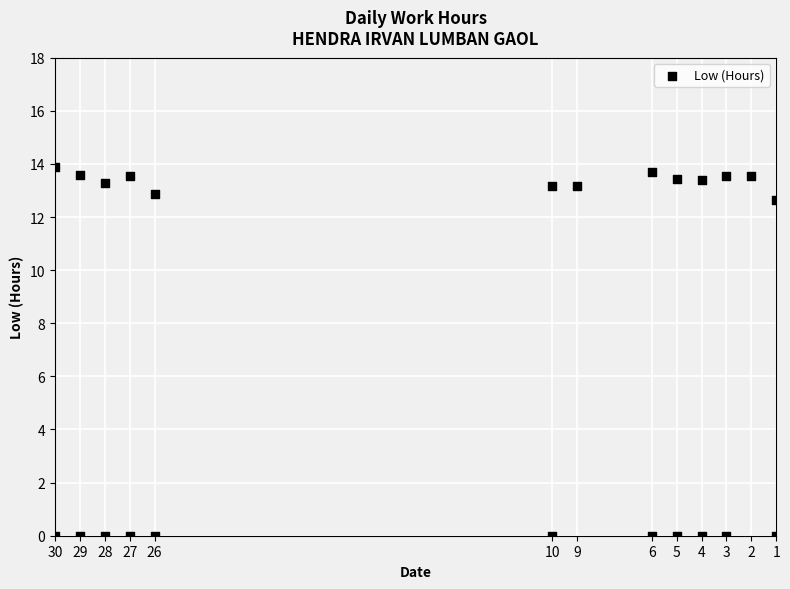

What is the range of X values (max minus min)?

29.0